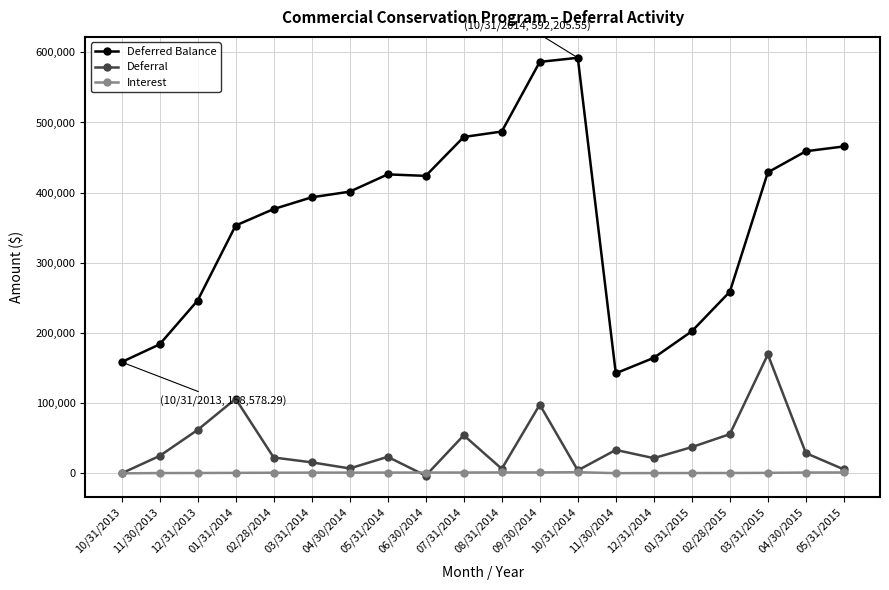

List the series in order of their peak value, highest first.

Deferred Balance, Deferral, Interest